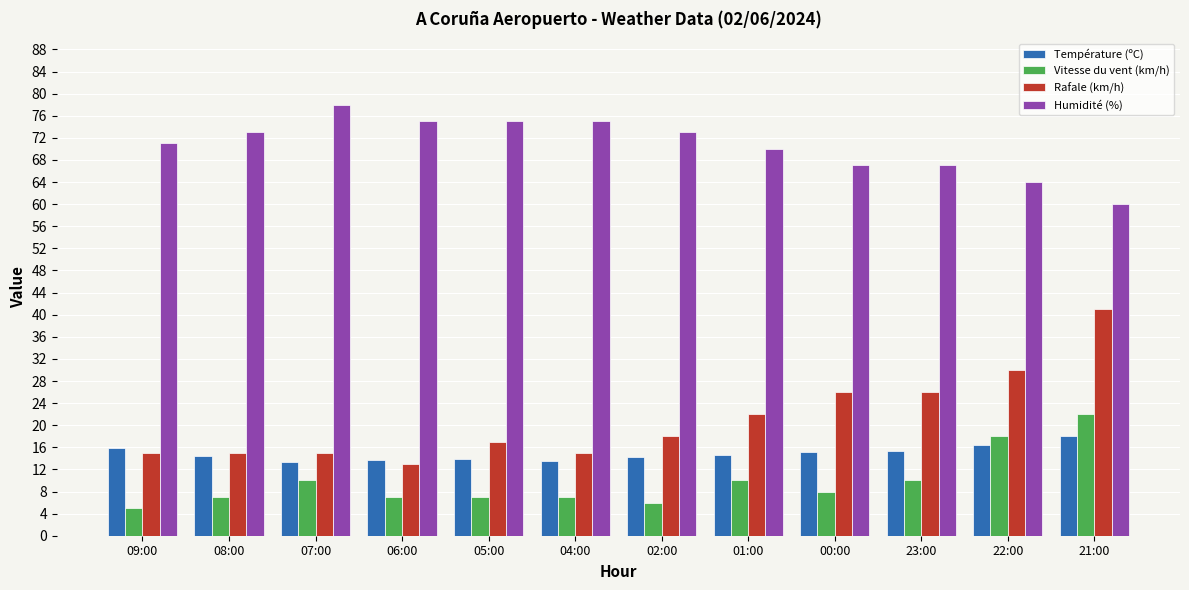

What is the greatest value displayed?

78.0